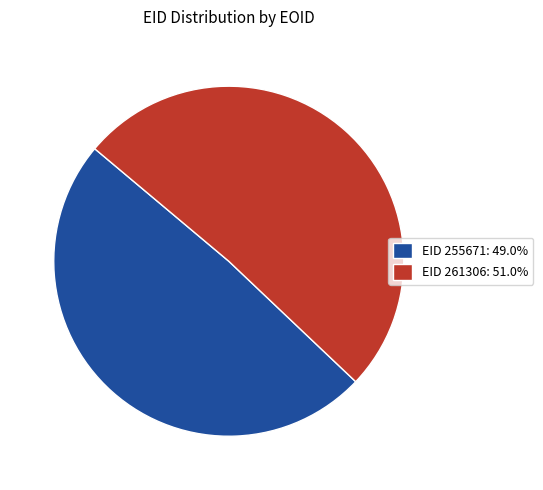

Combined, do EID 255671: 49.0% and EID 261306: 51.0% account for over 50%?

Yes